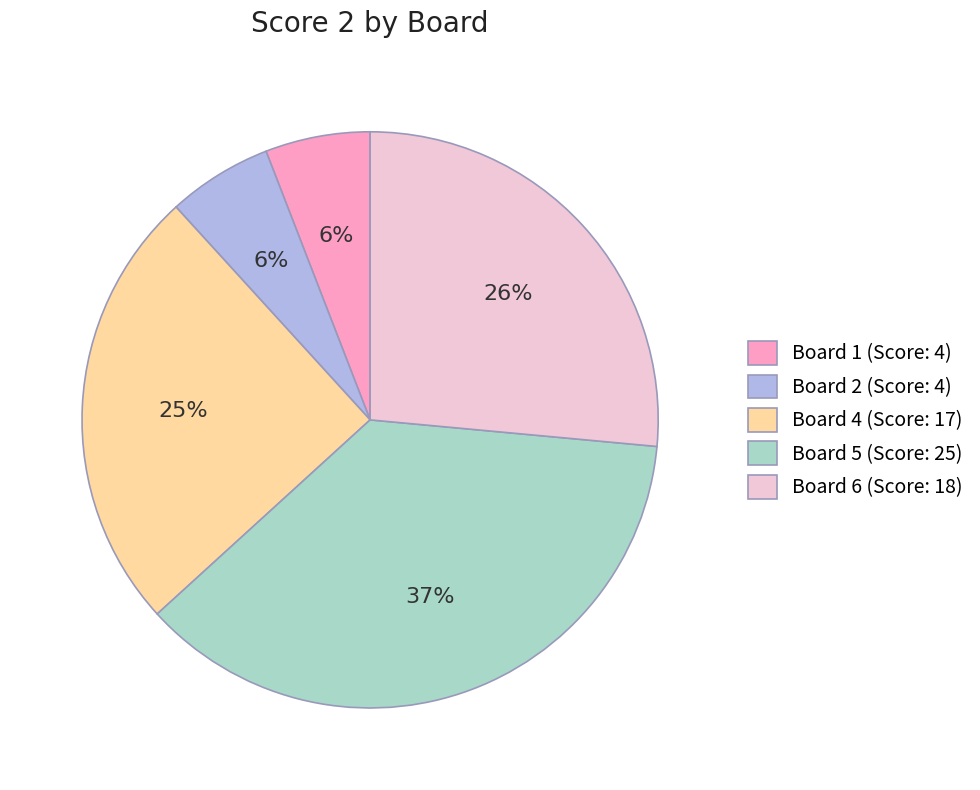

Is Board 5 (Score: 25) the majority of the pie?

No